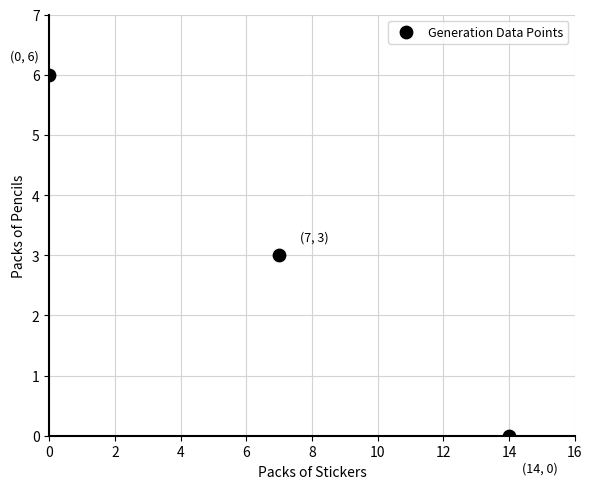

What is the range of Y values (max minus min)?

6